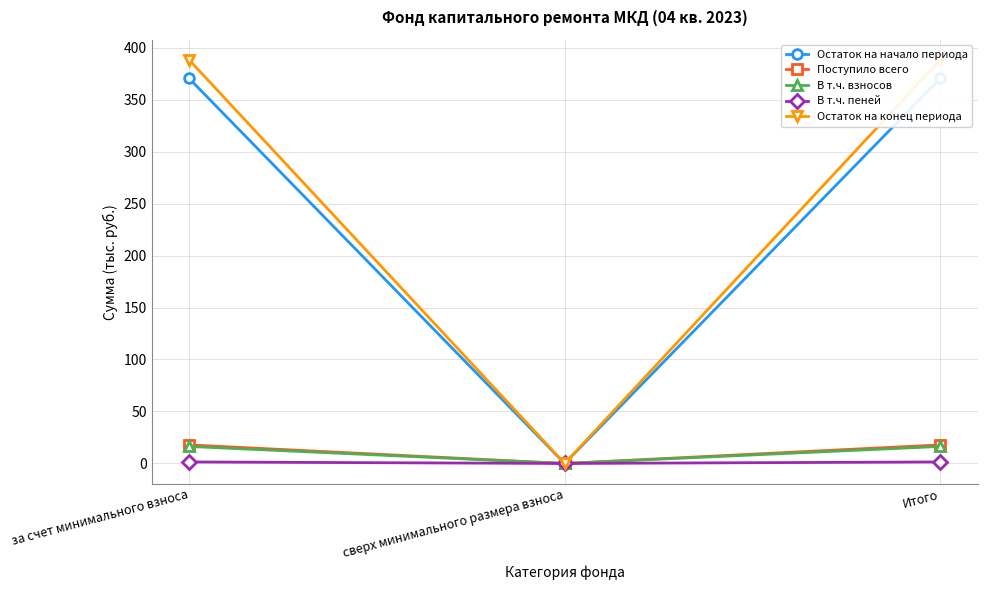

How many values in the Поступило всего series exceed 17?

2